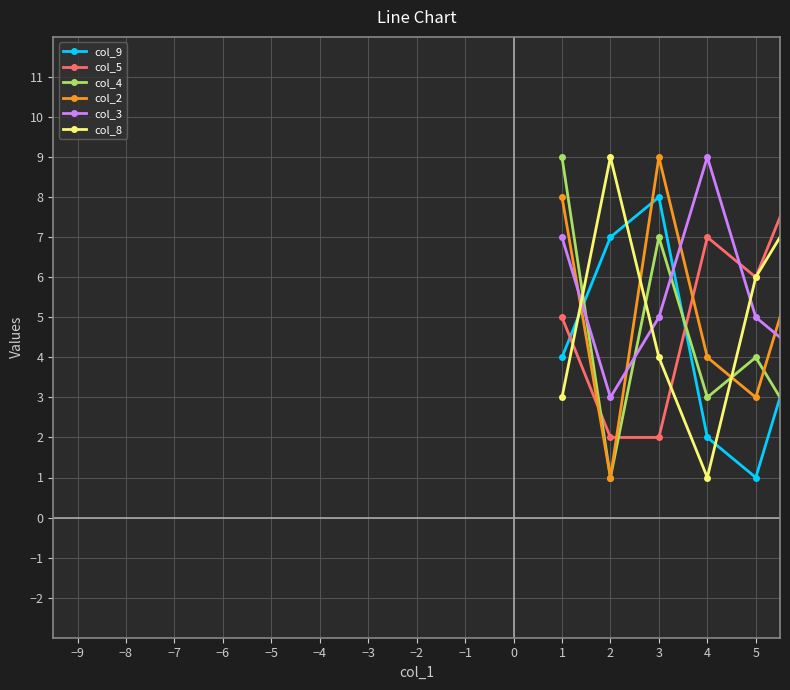

True or false: col_5 has more than 0 interior local peaks.

True